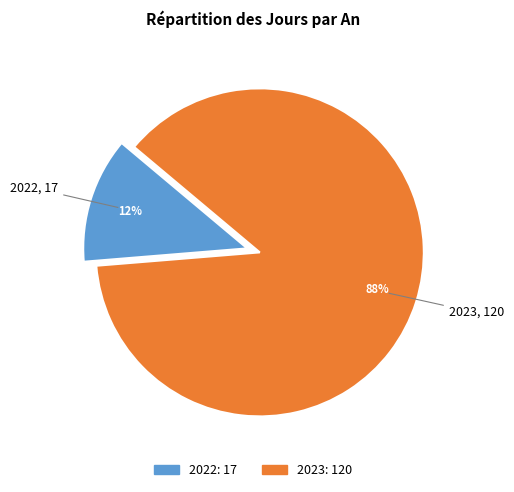

Which has a higher value, 2022 or 2023?

2023